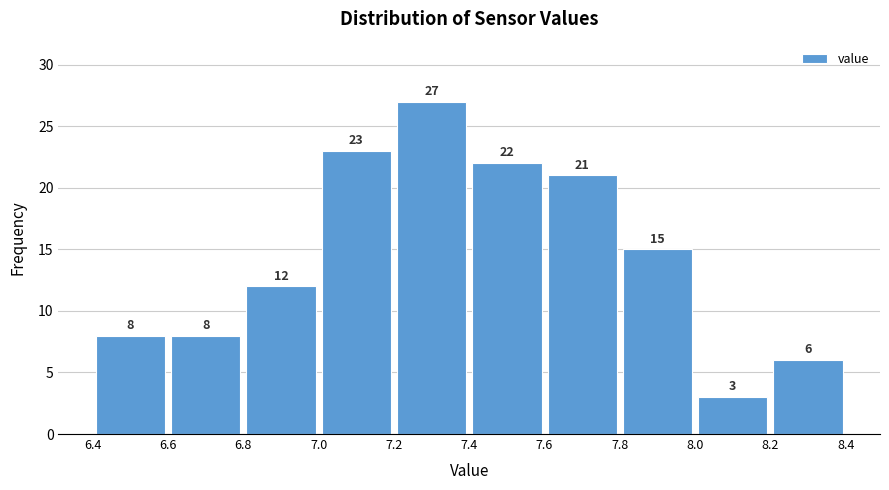

Which range on the x-axis has the tallest bar?

7.2 to 7.4